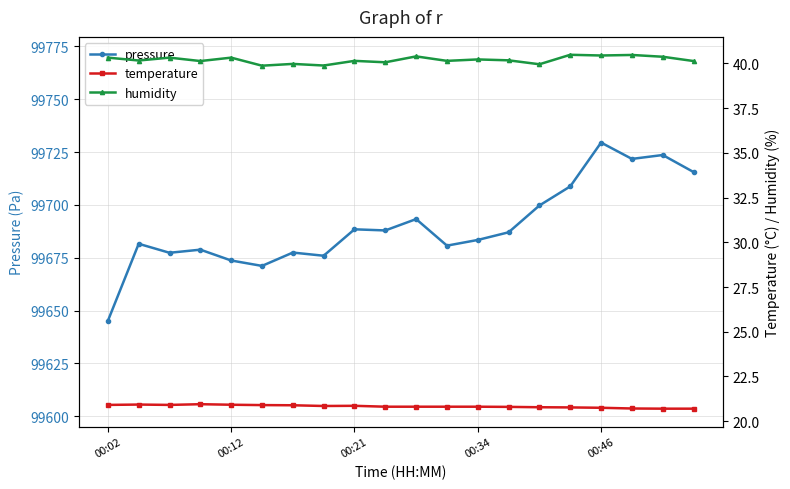

What are all the series names shown in the legend?

pressure, temperature, humidity